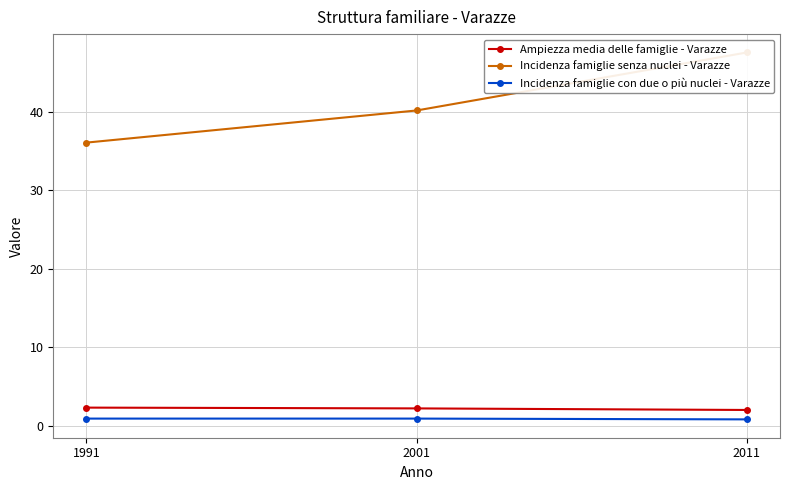

Read the Incidenza famiglie con due o più nuclei - Varazze value at 2011.

0.8